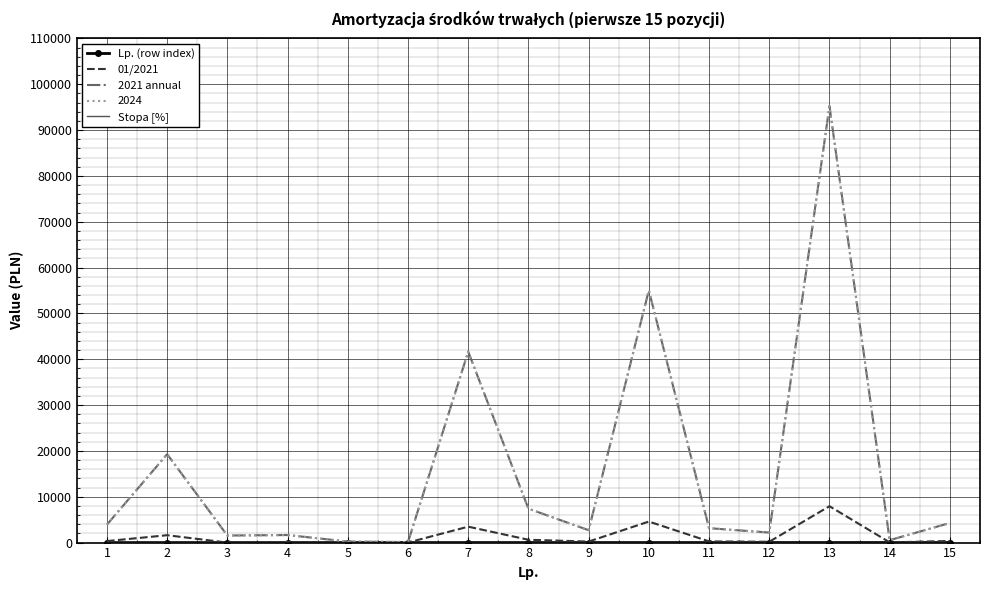

How many lines are shown in the chart?

4